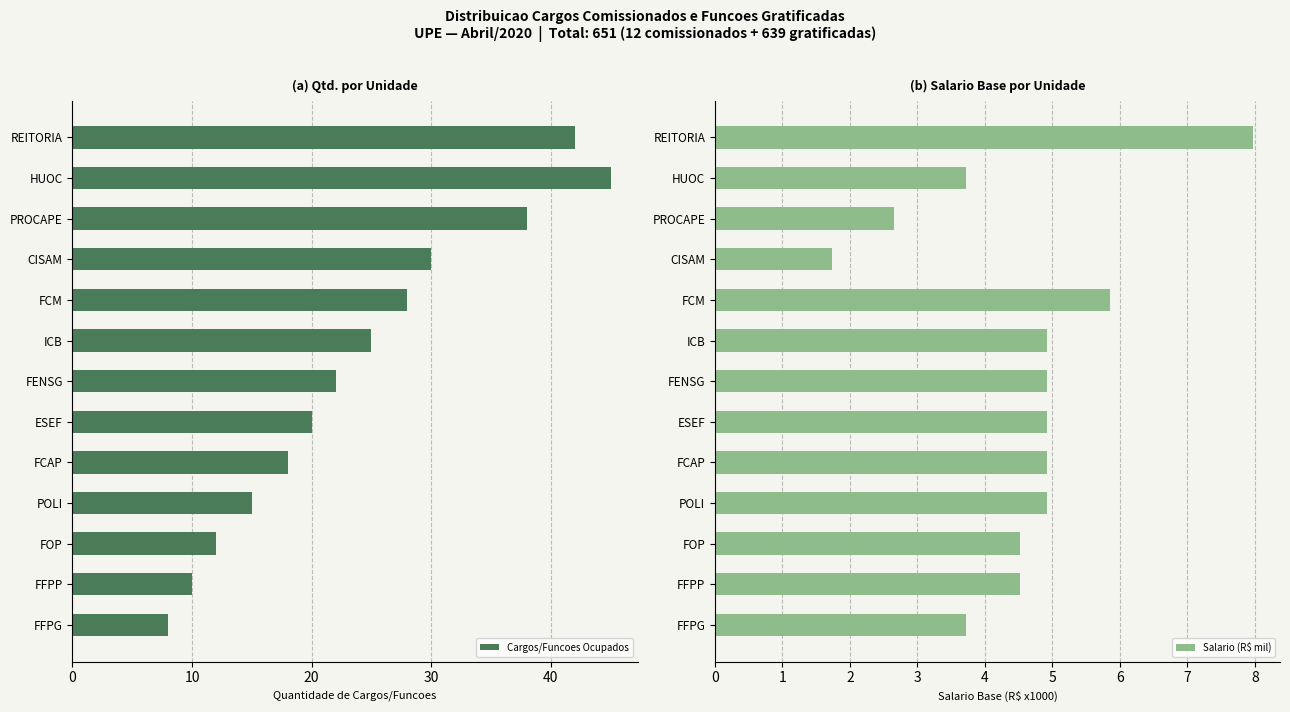

At which label is Cargos/Funcoes Ocupados closest to 26?

ICB